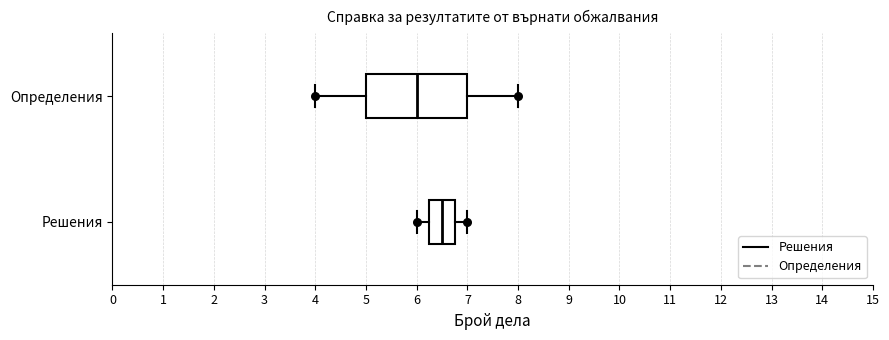

Which box has the furthest to the right median line?

Решения